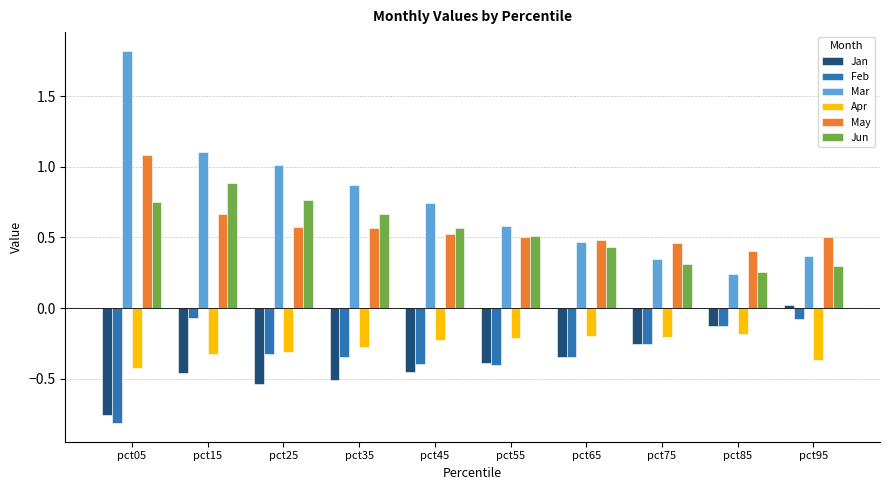

What is the maximum value for Mar?

1.8